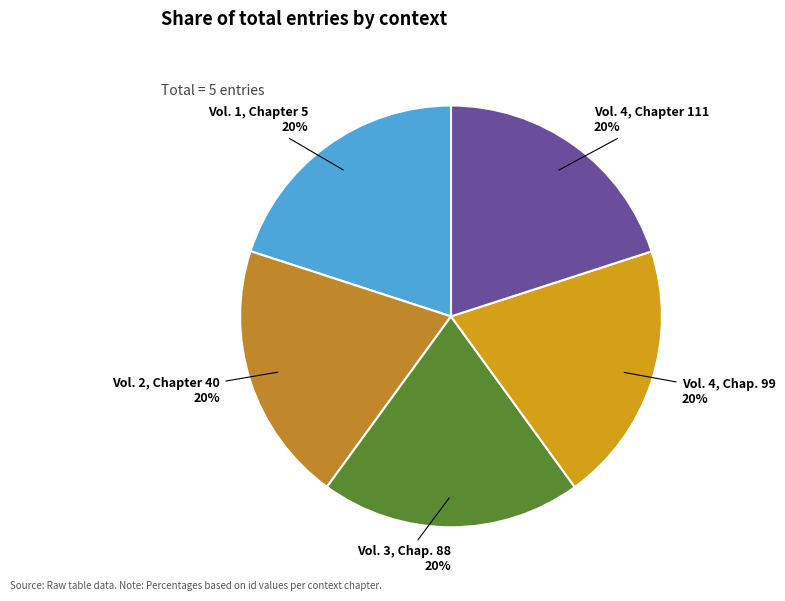

To the nearest percent, what is the average slice percentage?

20%